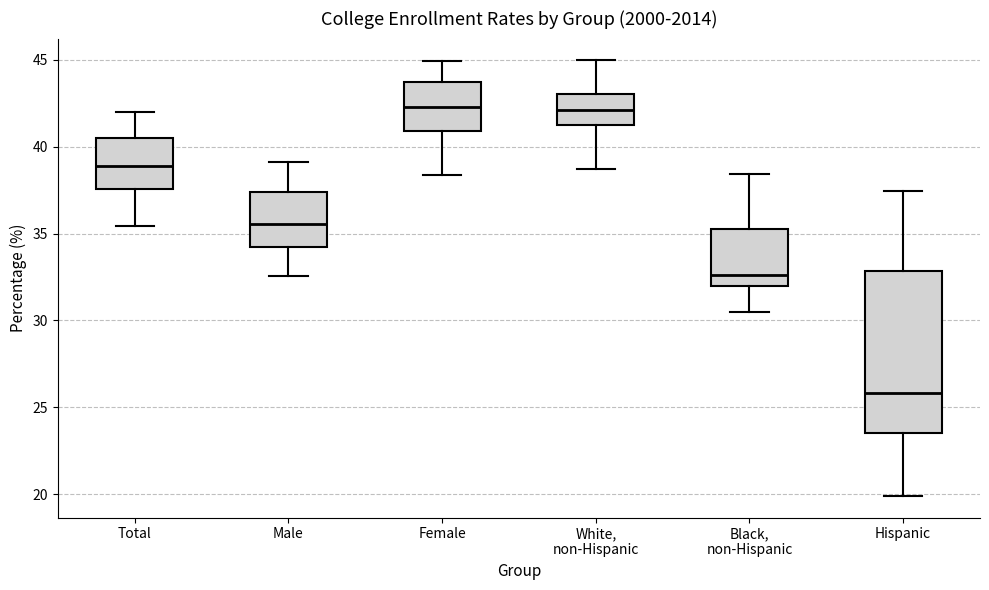

Reading left to right, transcribe this box plot: for each box, give where its median line is, the range the box spans, and where its two whiskers end, as read against the y-axis. The values are not printed on the chart, so give them approximately, as read against the axis.

Total: median 39.0, box 37.5 to 40.5, whiskers 35.5 to 42.0
Male: median 35.5, box 34.0 to 37.5, whiskers 32.5 to 39.0
Female: median 42.5, box 41.0 to 43.5, whiskers 38.5 to 45.0
White, non-Hispanic: median 42.0, box 41.5 to 43.0, whiskers 38.5 to 45.0
Black, non-Hispanic: median 32.5, box 32.0 to 35.5, whiskers 30.5 to 38.5
Hispanic: median 26.0, box 23.5 to 33.0, whiskers 20.0 to 37.5